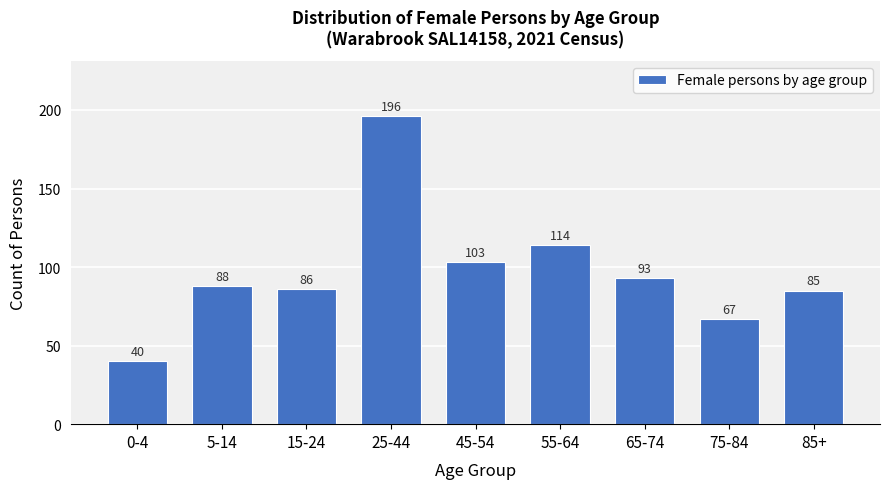

Reading left to right, transcribe all the data shown in this chart.

0-4=40	5-14=88	15-24=86	25-44=196	45-54=103	55-64=114	65-74=93	75-84=67	85+=85